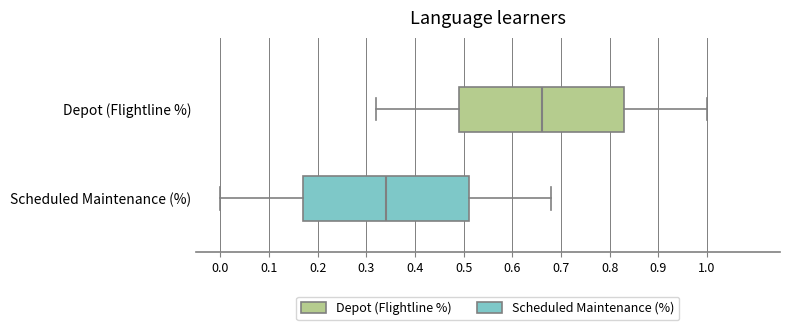

Reading bottom to top, transcribe this box plot: for each box, give where its median line is, the range the box spans, and where its two whiskers end, as read against the x-axis. The values are not printed on the chart, so give them approximately, as read against the axis.

Scheduled Maintenance (%): median 0.34, box 0.17 to 0.51, whiskers 0.00 to 0.68
Depot (Flightline %): median 0.66, box 0.49 to 0.83, whiskers 0.32 to 1.00